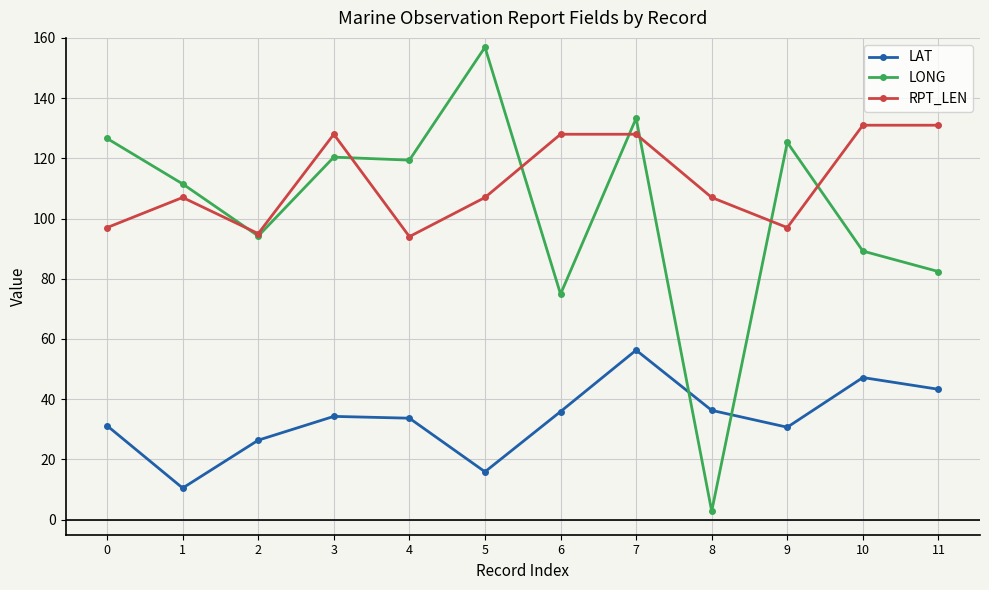

How many distinct data groups are displayed?

3